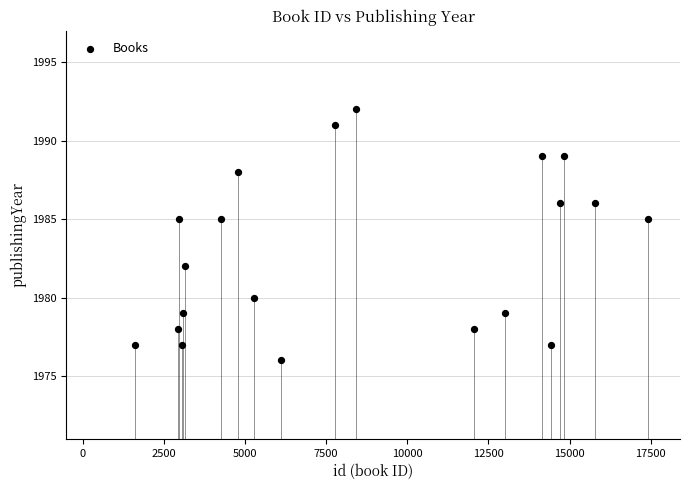

What is the range of Y values (max minus min)?

16